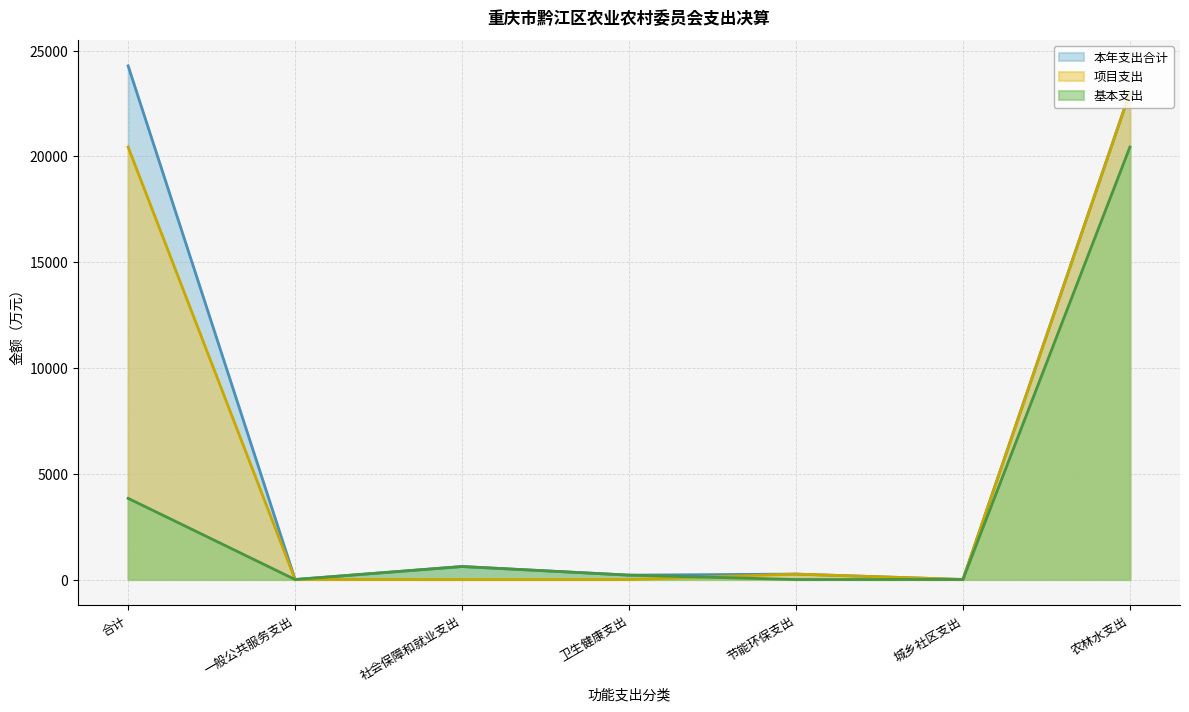

What is the sum of all 项目支出 values?

43735.8